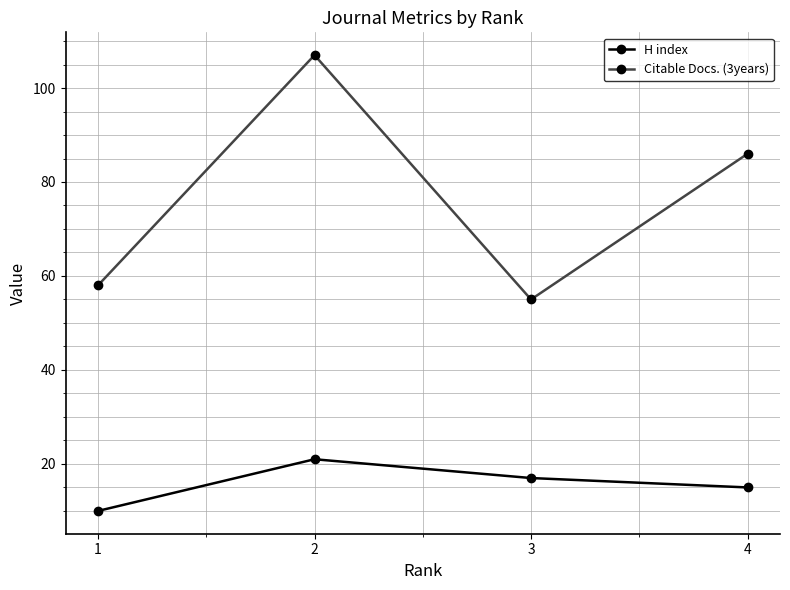

What is the sum of all H index values?

63